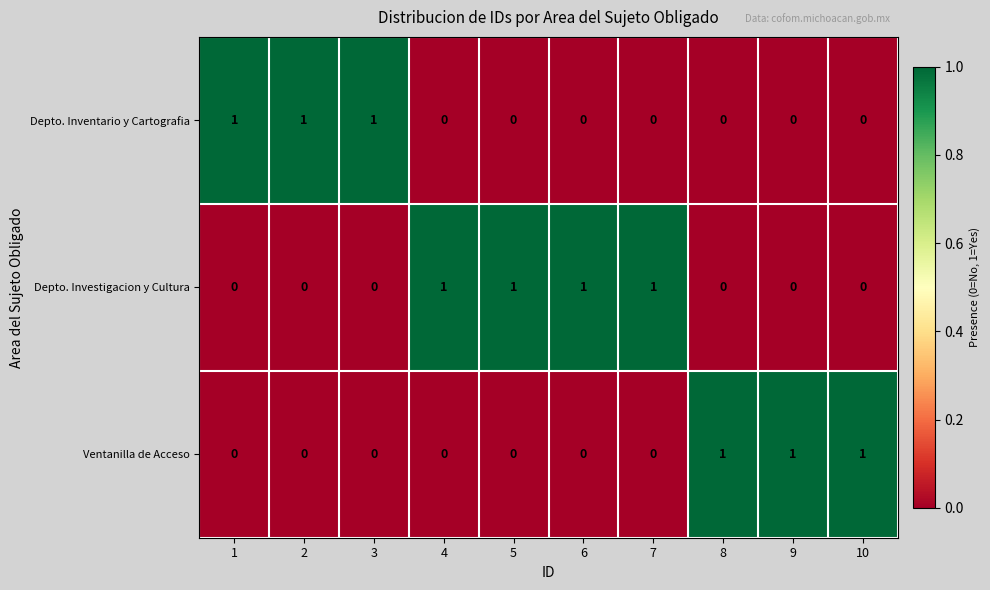

Reading right to left, extract all data points from this chart.

Depto. Inventario y Cartografia: 0	0	0	0	0	0	0	1	1	1
Depto. Investigacion y Cultura: 0	0	0	1	1	1	1	0	0	0
Ventanilla de Acceso: 1	1	1	0	0	0	0	0	0	0